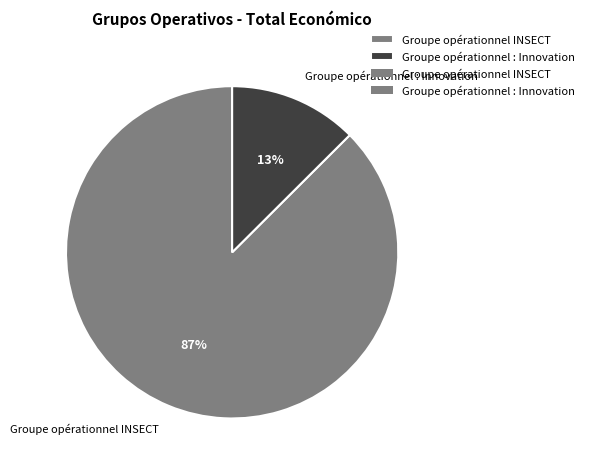

Which slice is the smallest?

Groupe opérationnel : Innovation